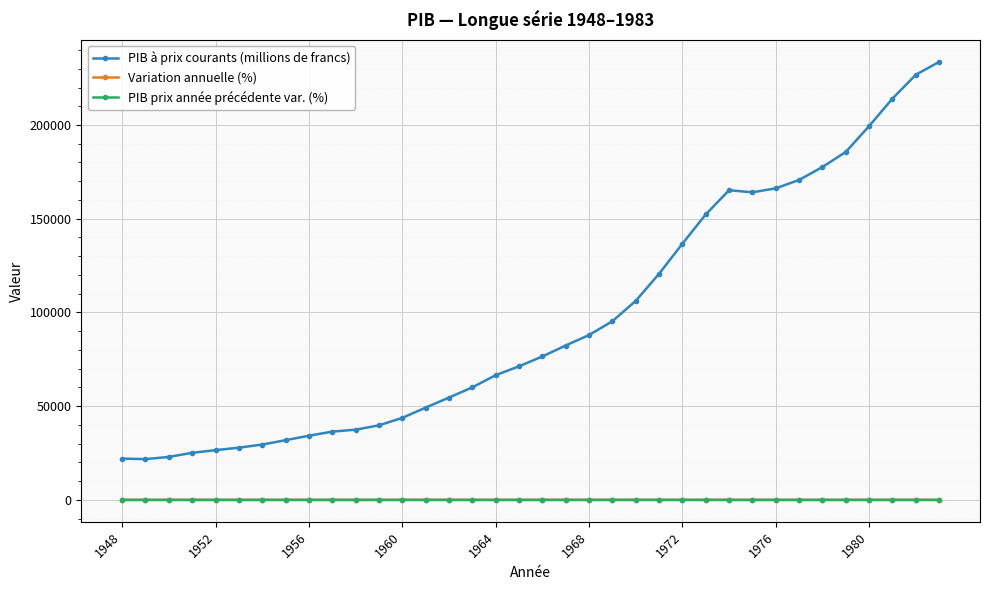

Does the chart display data point markers on the line(s)?

Yes